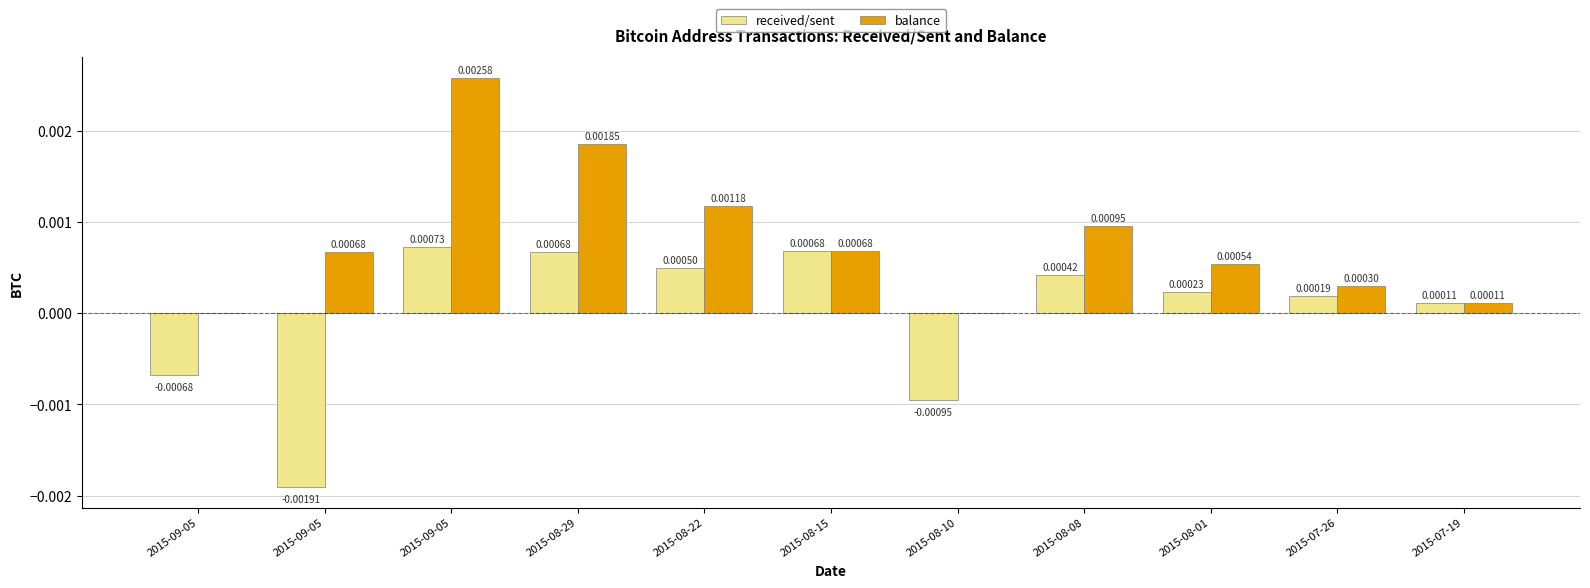

List the series in order of their peak value, highest first.

balance, received/sent